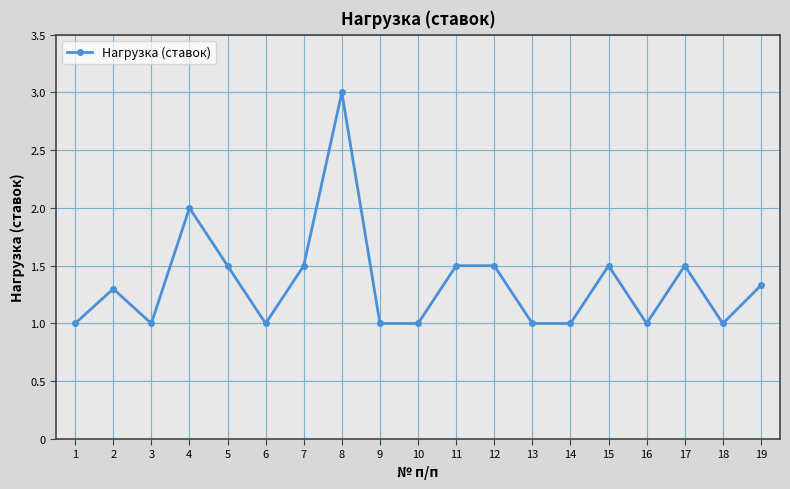

At which category does the data reach its first local valley?

3